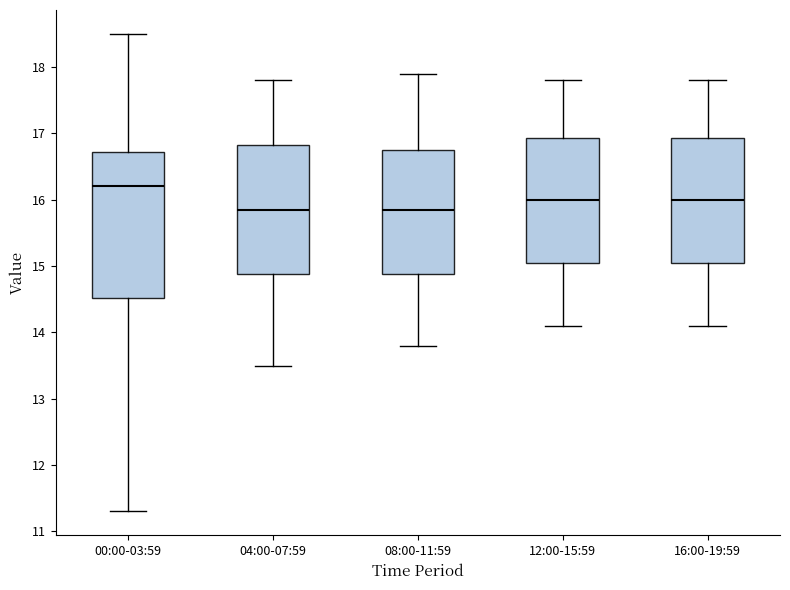

Reading left to right, read every box against the y-axis: the position of its median line, the range the box covers, and the ends of its whiskers. The values are not printed on the chart, so give them approximately, as read against the axis.

00:00-03:59: median 16.2, box 14.5 to 16.7, whiskers 11.3 to 18.5
04:00-07:59: median 15.9, box 14.9 to 16.8, whiskers 13.5 to 17.8
08:00-11:59: median 15.9, box 14.9 to 16.8, whiskers 13.8 to 17.9
12:00-15:59: median 16.0, box 15.1 to 16.9, whiskers 14.1 to 17.8
16:00-19:59: median 16.0, box 15.1 to 16.9, whiskers 14.1 to 17.8